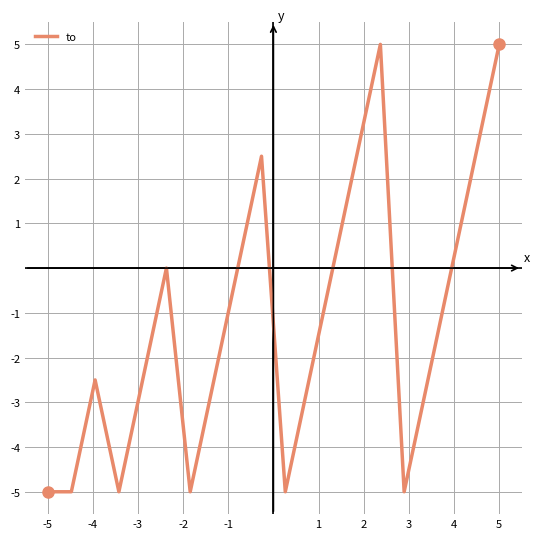

What is the greatest value displayed?

5.0